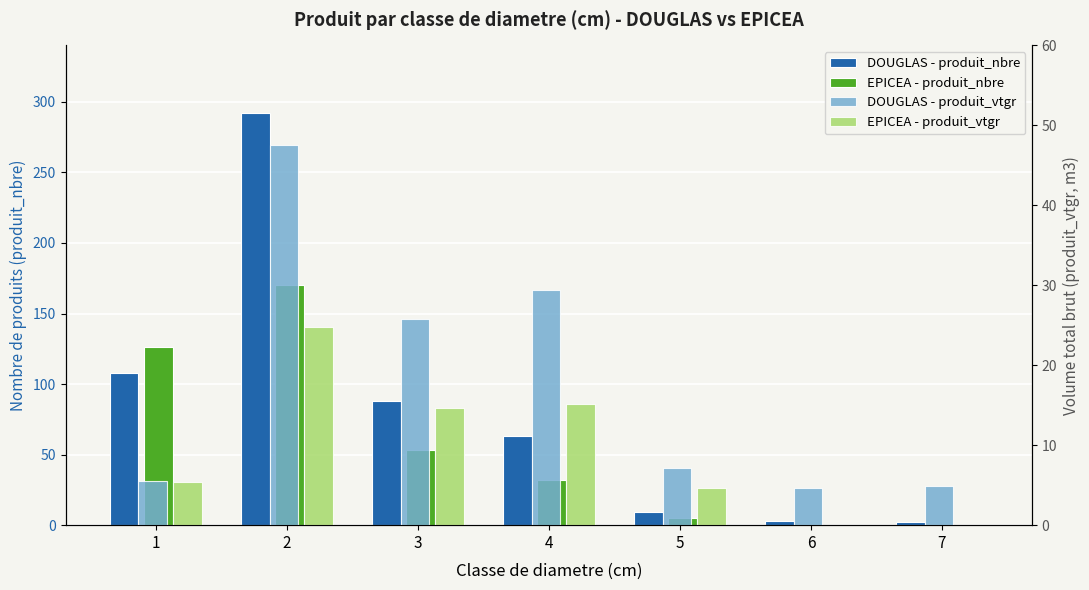

Between 7 and 4, which is larger?

4